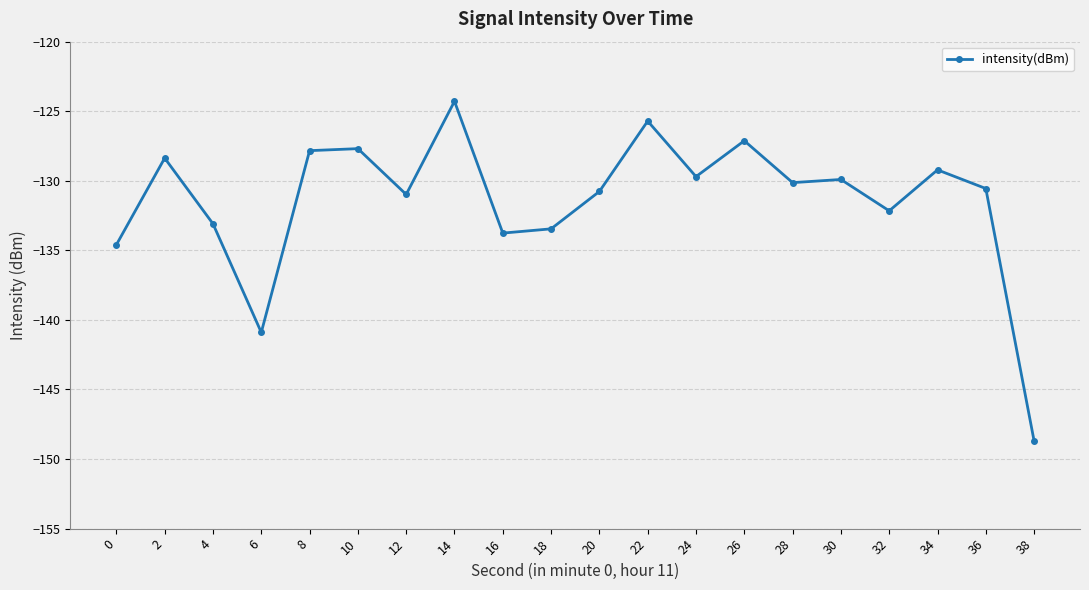

Which label corresponds to the smallest value in the chart?

38